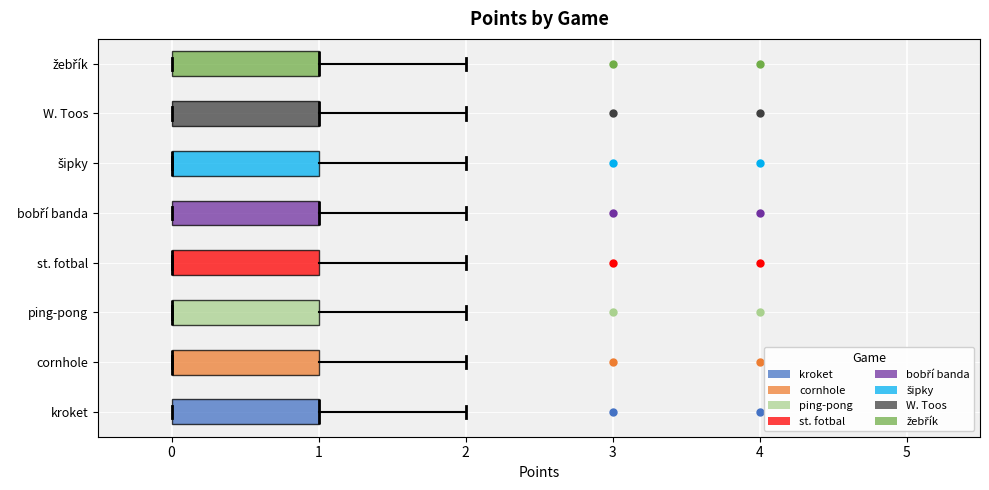

Reading bottom to top, read every box against the x-axis: the position of its median line, the range the box covers, and the ends of its whiskers. The values are not printed on the chart, so give them approximately, as read against the axis.

kroket: median 1 (drawn on the box's right edge), box 0 to 1, whiskers 0 to 2
cornhole: median 0 (drawn on the box's left edge), box 0 to 1, whiskers 0 to 2
ping-pong: median 0 (drawn on the box's left edge), box 0 to 1, whiskers 0 to 2
st. fotbal: median 0 (drawn on the box's left edge), box 0 to 1, whiskers 0 to 2
bobří banda: median 1 (drawn on the box's right edge), box 0 to 1, whiskers 0 to 2
šipky: median 0 (drawn on the box's left edge), box 0 to 1, whiskers 0 to 2
W. Toos: median 1 (drawn on the box's right edge), box 0 to 1, whiskers 0 to 2
žebřík: median 1 (drawn on the box's right edge), box 0 to 1, whiskers 0 to 2